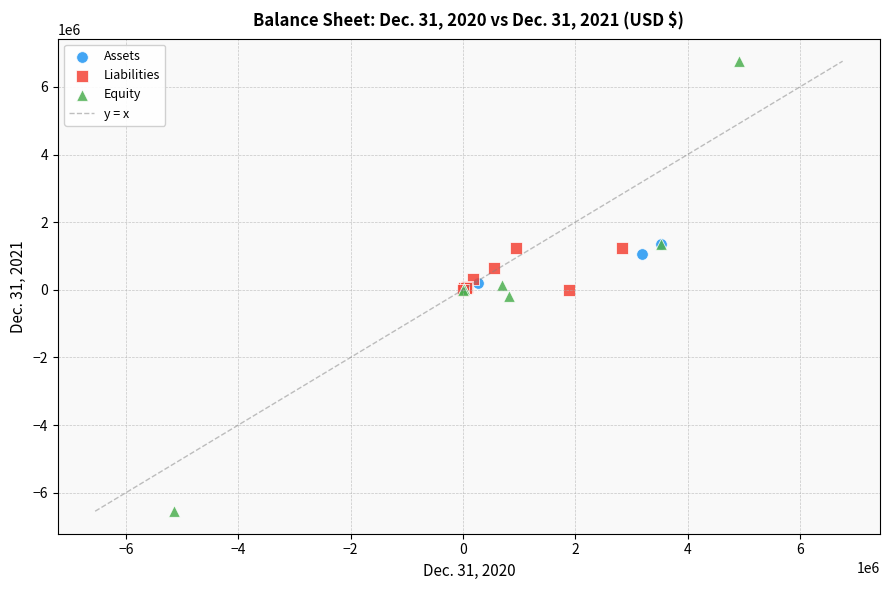

Which series reaches the minimum Y coordinate?

Equity